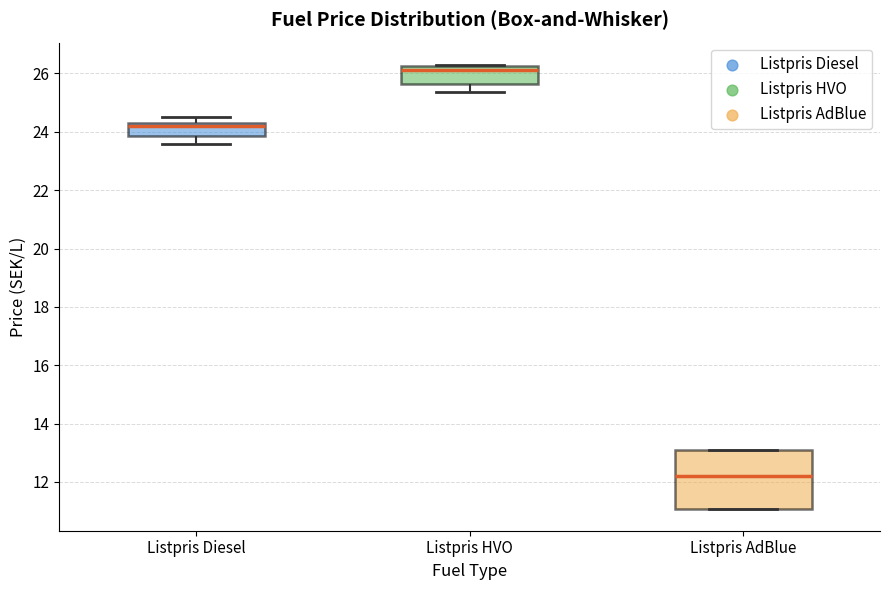

Which box has the highest median line?

Listpris HVO